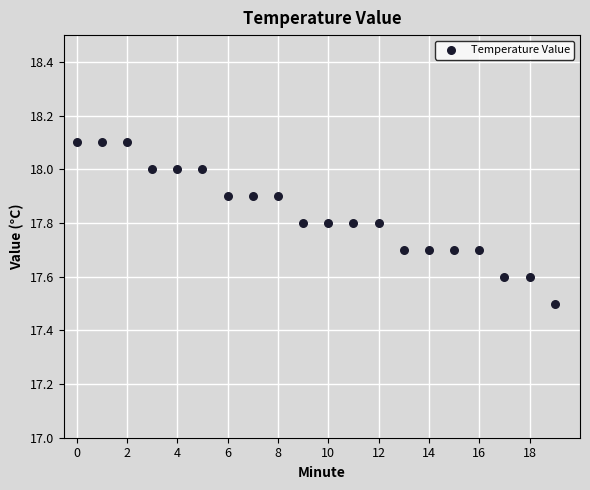

What is the range of Y values (max minus min)?

0.6